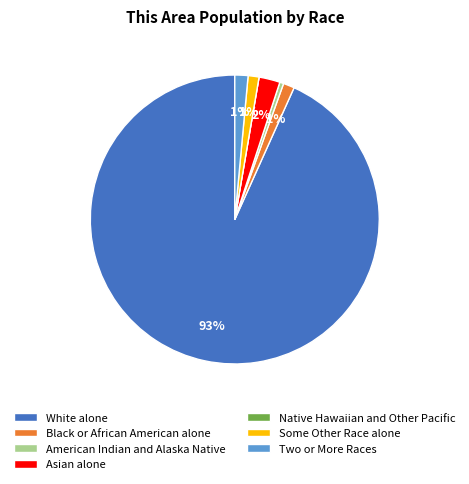

Which has a higher value, Two or More Races or American Indian and Alaska Native?

Two or More Races